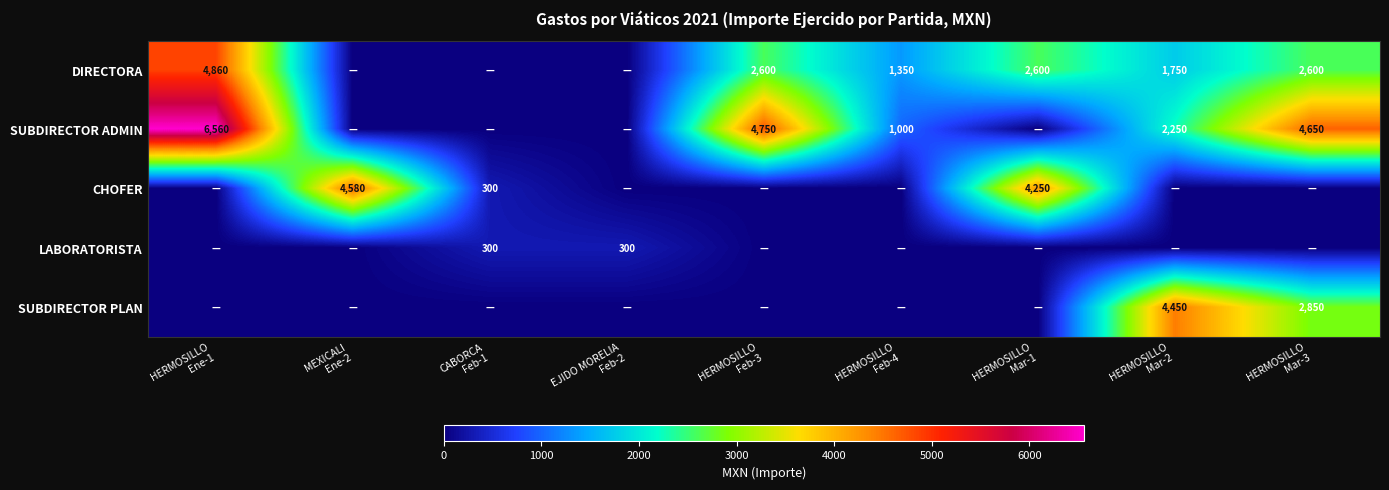

What is the average value of the SUBDIRECTOR PLAN series?

811